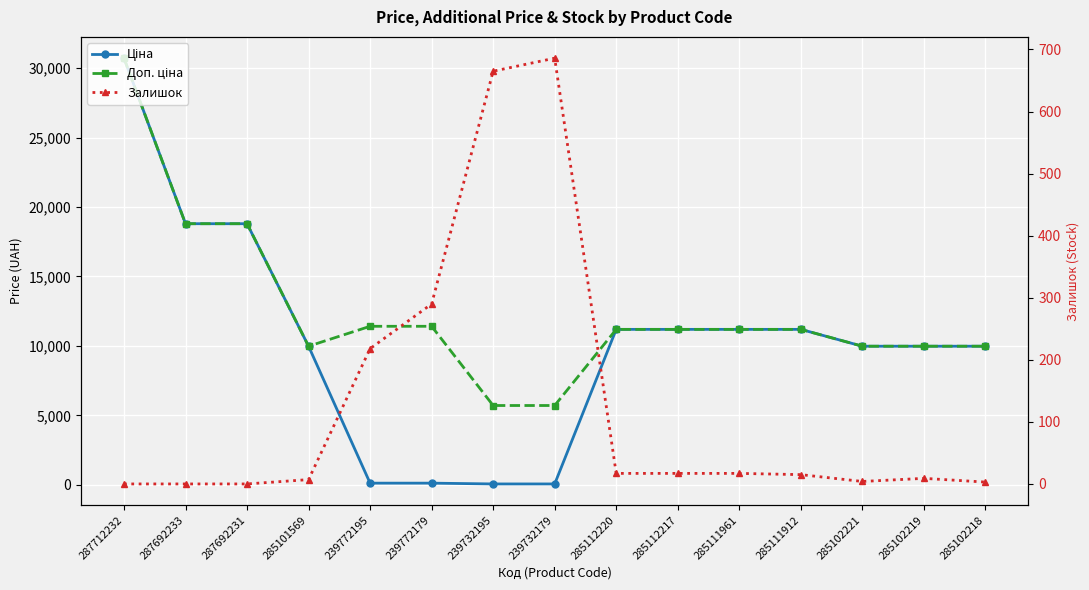

What is the label of the 5th point from the left?

239772195